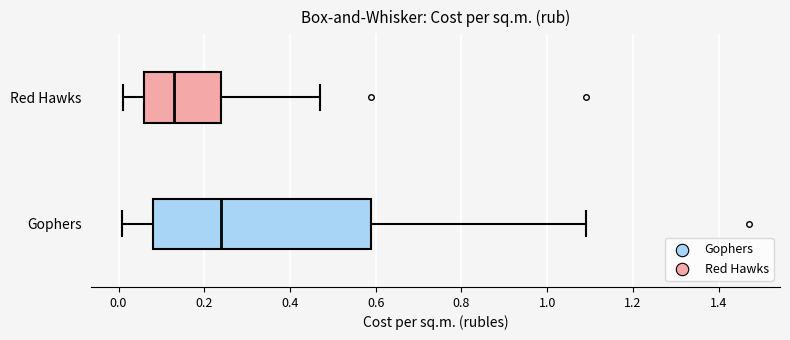

Reading bottom to top, read every box against the x-axis: the position of its median line, the range the box covers, and the ends of its whiskers. The values are not printed on the chart, so give them approximately, as read against the axis.

Gophers: median 0.24, box 0.08 to 0.60, whiskers 0.00 to 1.10
Red Hawks: median 0.14, box 0.06 to 0.24, whiskers 0.02 to 0.48